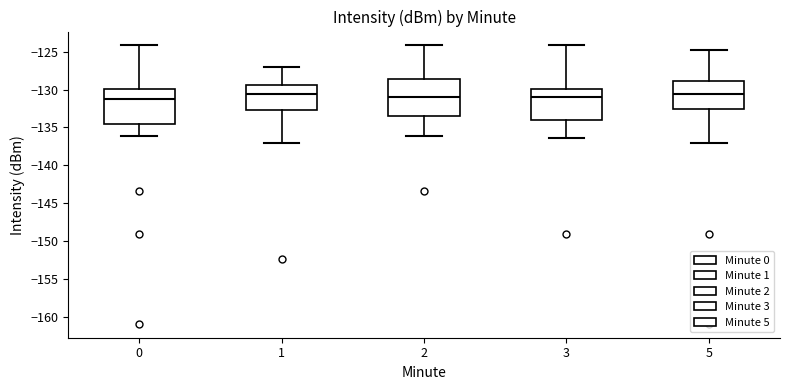

Reading left to right, read every box against the y-axis: the position of its median line, the range the box covers, and the ends of its whiskers. The values are not printed on the chart, so give them approximately, as read against the axis.

0: median -131.0, box -134.5 to -130.0, whiskers -136.0 to -124.0
1: median -130.5, box -133.0 to -129.5, whiskers -137.0 to -127.0
2: median -131.0, box -133.5 to -128.5, whiskers -136.0 to -124.0
3: median -131.0, box -134.0 to -130.0, whiskers -136.5 to -124.0
5: median -130.5, box -132.5 to -129.0, whiskers -137.0 to -124.5